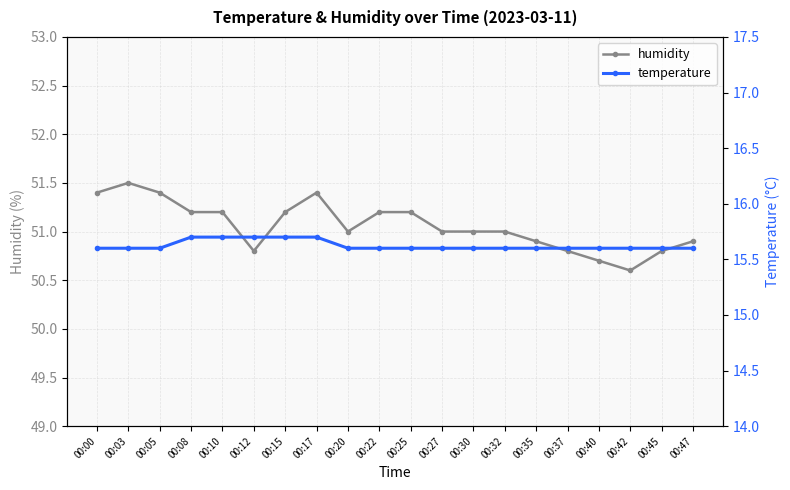

How many temperature values are between 15 and 16?

20